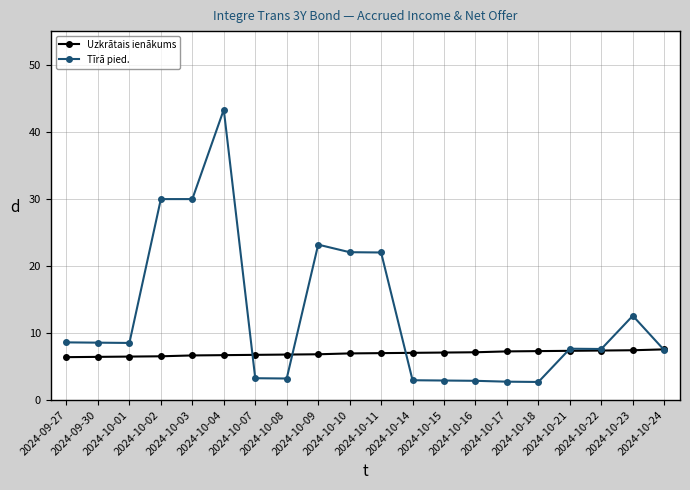

List the series in order of their peak value, highest first.

Tīrā pied., Uzkrātais ienākums